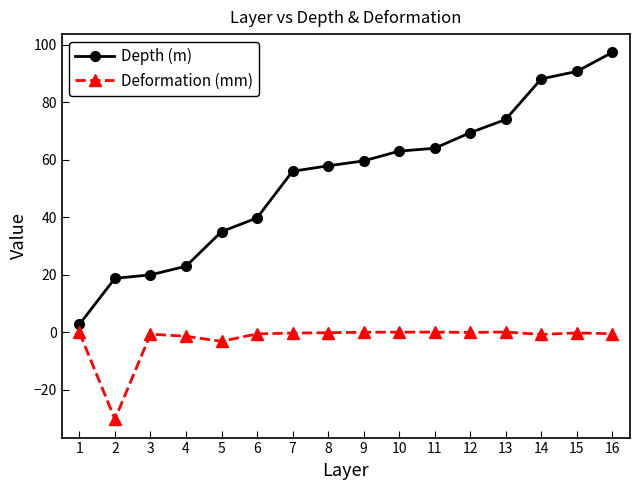

True or false: Depth (m) and Deformation (mm) intersect in this chart.

False